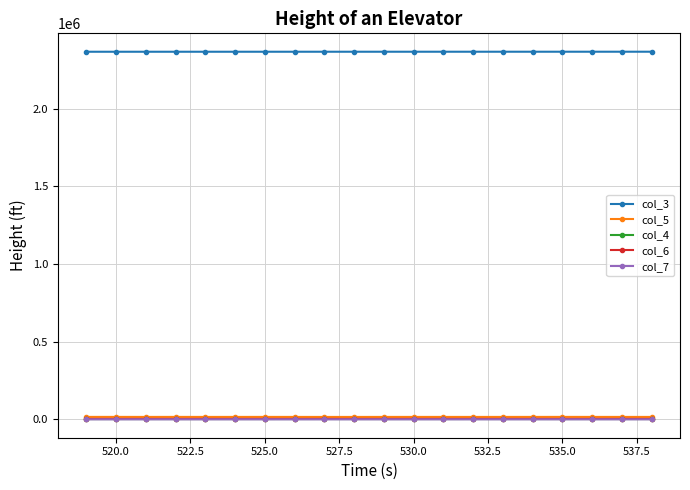

How many data points does each series have?

20